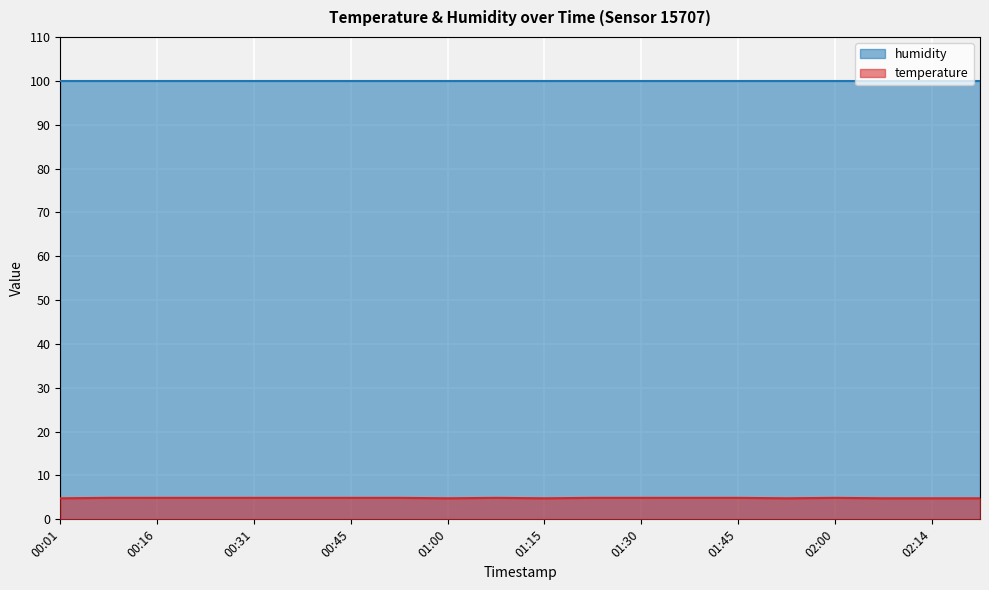

Which category has the lowest value across all series?

00:01